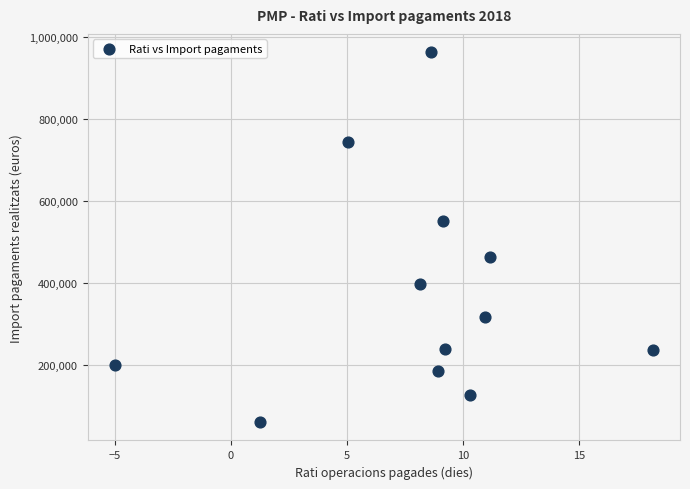

What is the range of X values (max minus min)?

23.2